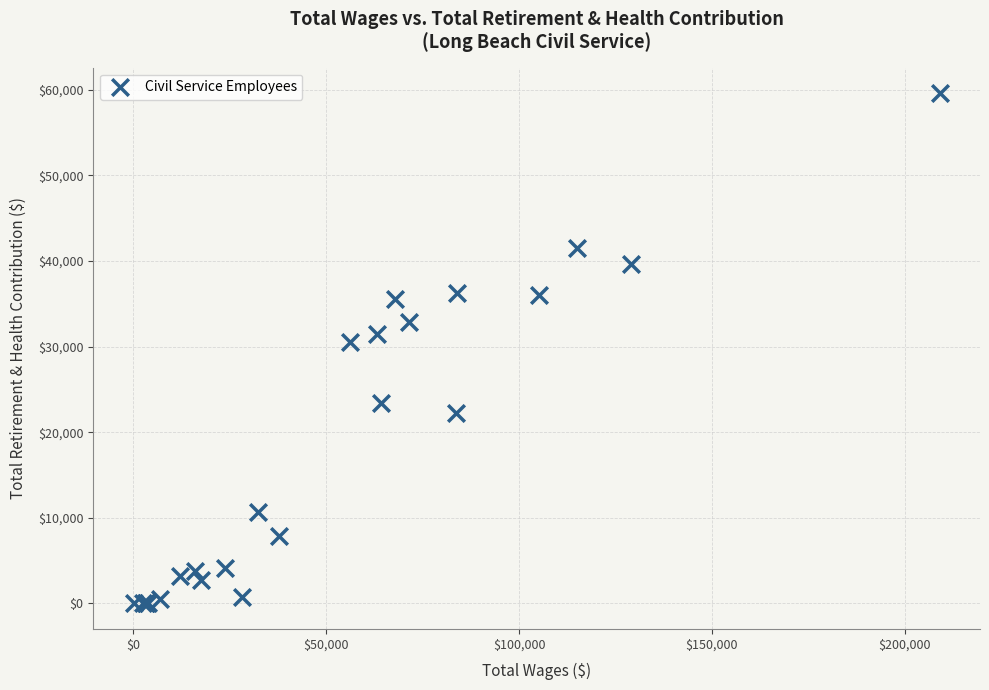

What Y value in the scatter plot is closest to 29801?

30576